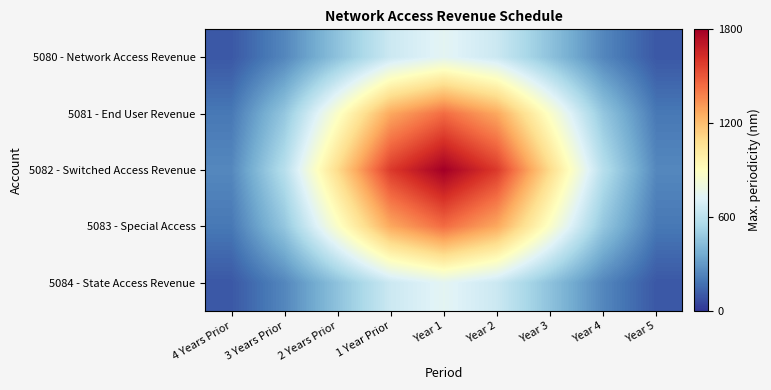

What is the total value across all series at Year 5?

834.0